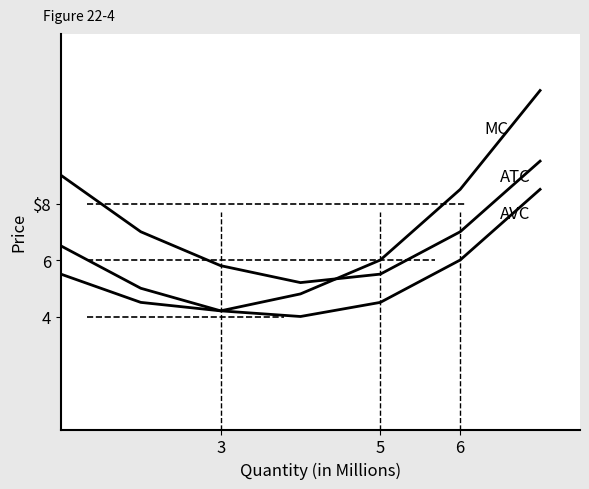

What is the smallest value displayed?

4.0